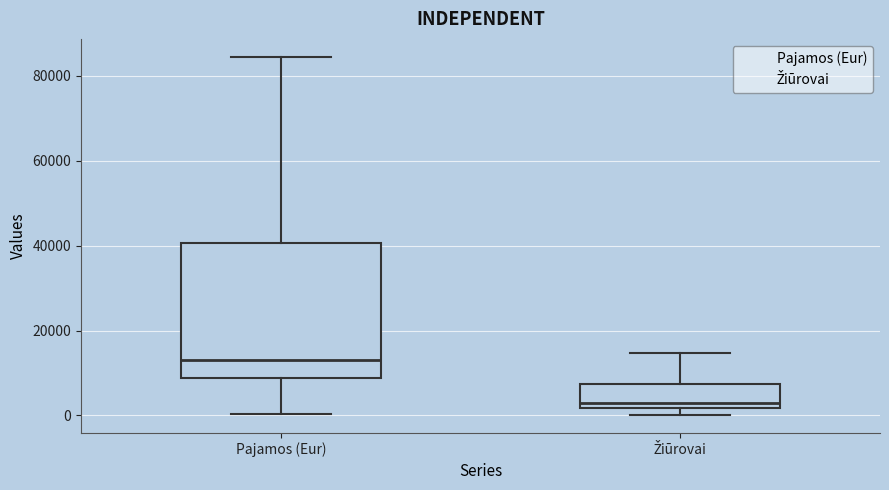

Where does the median line of the box for Pajamos (Eur) sit on the y-axis? The values are not printed on the chart, so give them approximately, as read against the axis.

14000